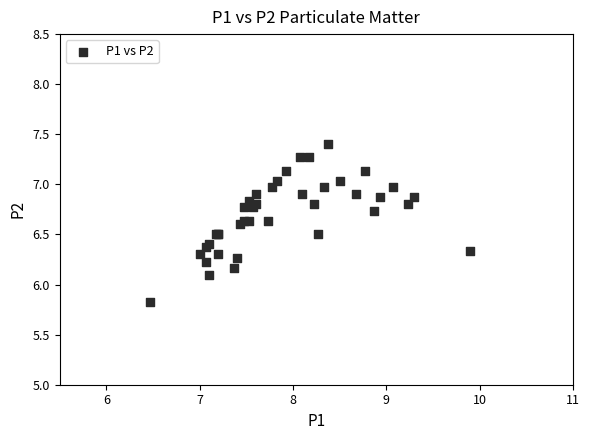

What Y value in the scatter plot is closest to 6?

6.1